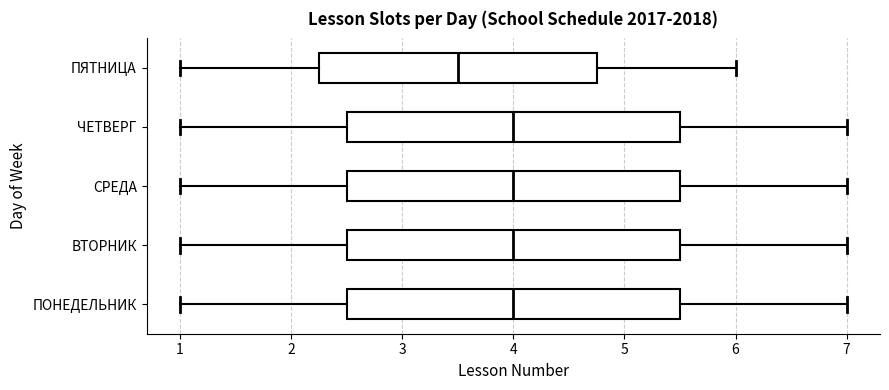

Reading bottom to top, transcribe this box plot: for each box, give where its median line is, the range the box spans, and where its two whiskers end, as read against the x-axis. The values are not printed on the chart, so give them approximately, as read against the axis.

ПОНЕДЕЛЬНИК: median 4.0, box 2.5 to 5.5, whiskers 1.0 to 7.0
ВТОРНИК: median 4.0, box 2.5 to 5.5, whiskers 1.0 to 7.0
СРЕДА: median 4.0, box 2.5 to 5.5, whiskers 1.0 to 7.0
ЧЕТВЕРГ: median 4.0, box 2.5 to 5.5, whiskers 1.0 to 7.0
ПЯТНИЦА: median 3.5, box 2.3 to 4.8, whiskers 1.0 to 6.0